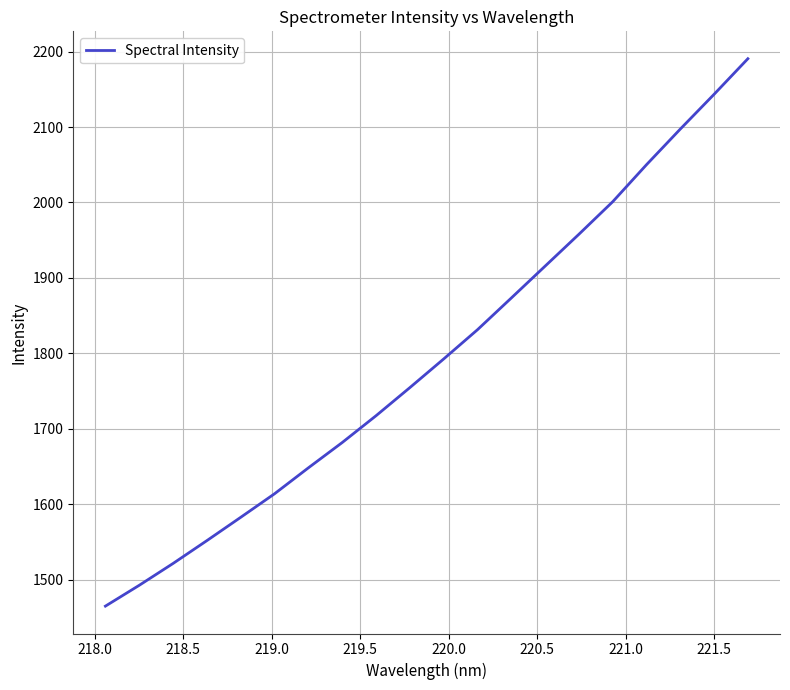

What is the greatest value displayed?

2190.6